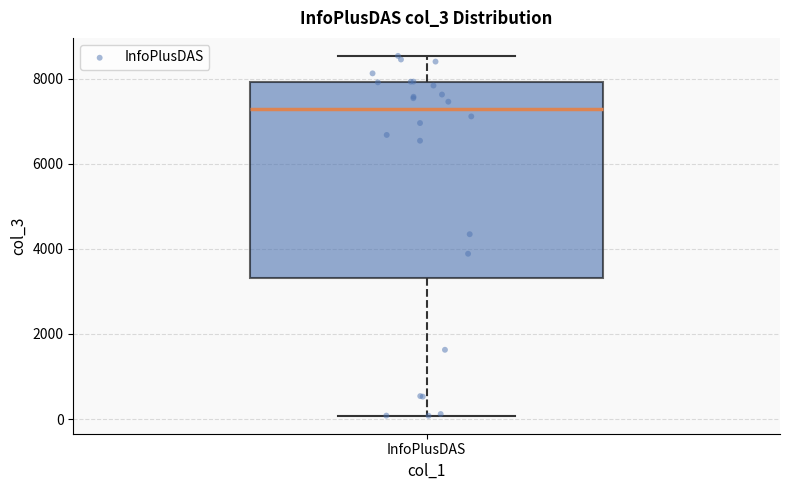

Read this box plot against the y-axis: the position of the median line, the range covered by the box, and the ends of both whiskers. The values are not printed on the chart, so give them approximately, as read against the axis.

median 7200, box 3400 to 8000, whiskers 0 to 8600